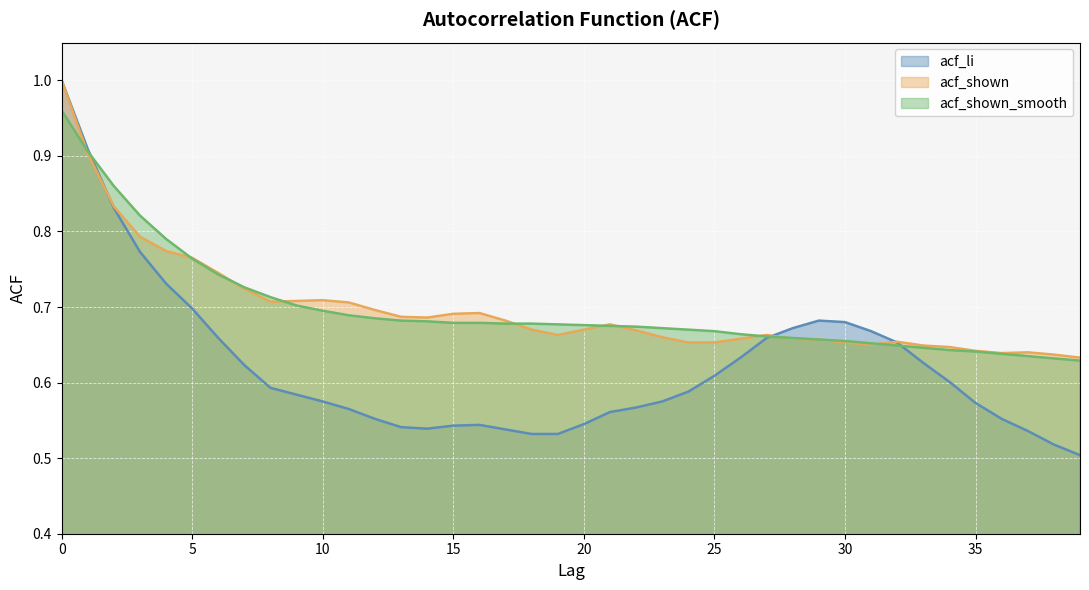

List the series in order of their peak value, highest first.

acf_li, acf_shown, acf_shown_smooth